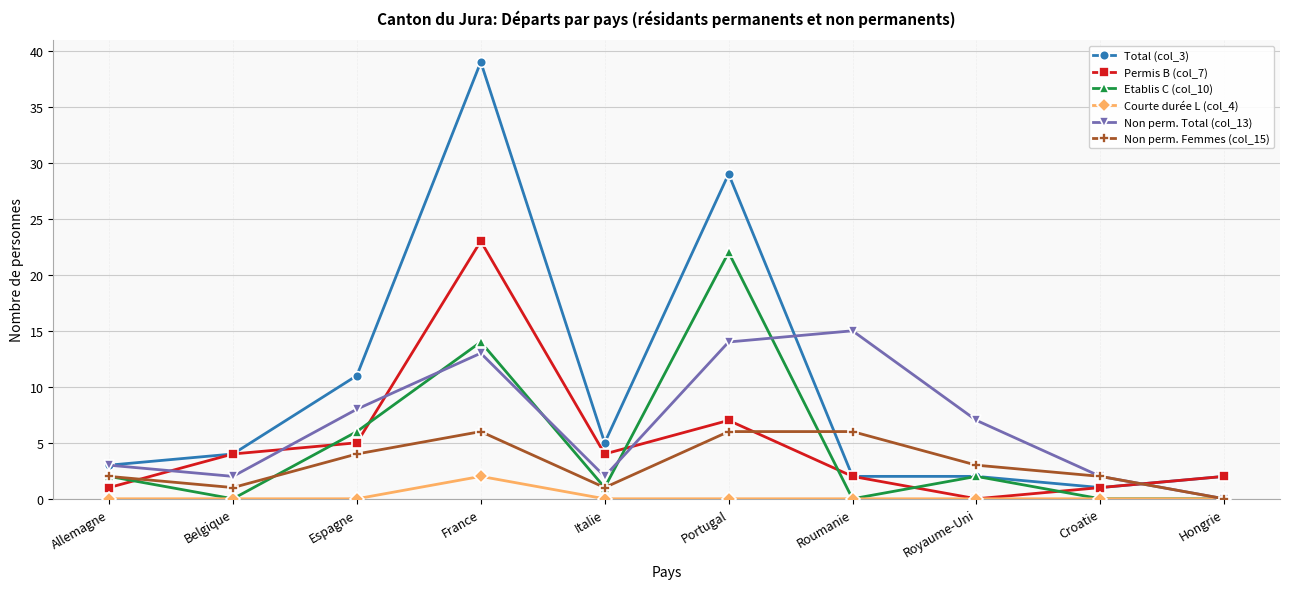

Which label corresponds to the largest value in the chart?

France